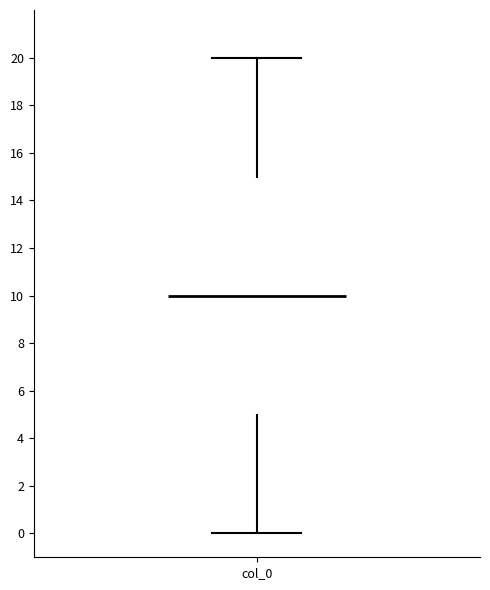

Transcribe this box plot: give where the median line is, the range the box spans, and where the two whiskers end, as read against the y-axis. The values are not printed on the chart, so give them approximately, as read against the axis.

median 10, box 5 to 15, whiskers 0 to 20